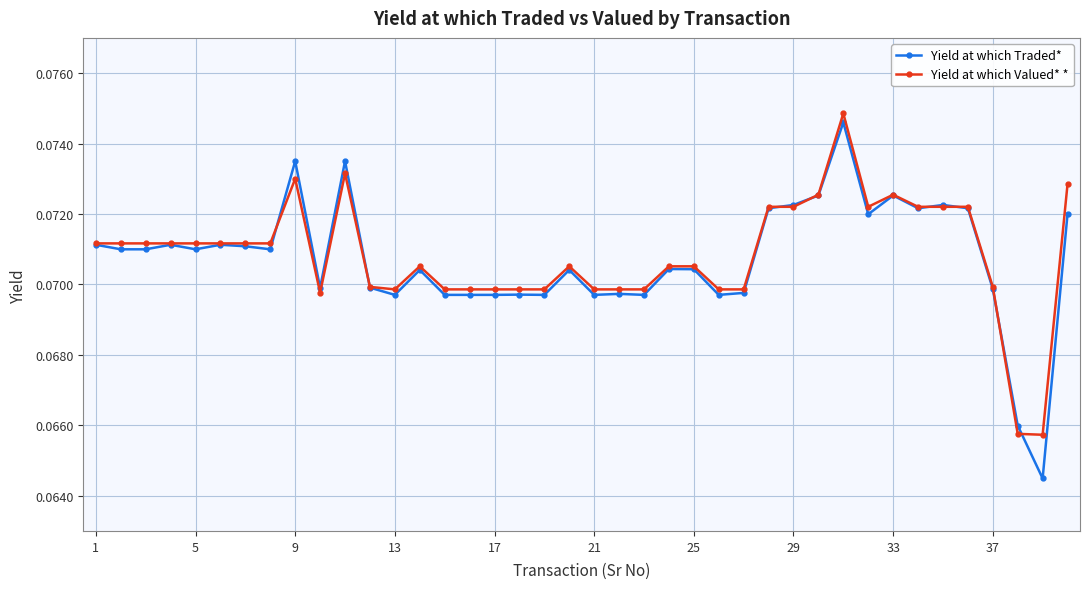

At how many categories does at least one series exceed 0?

40